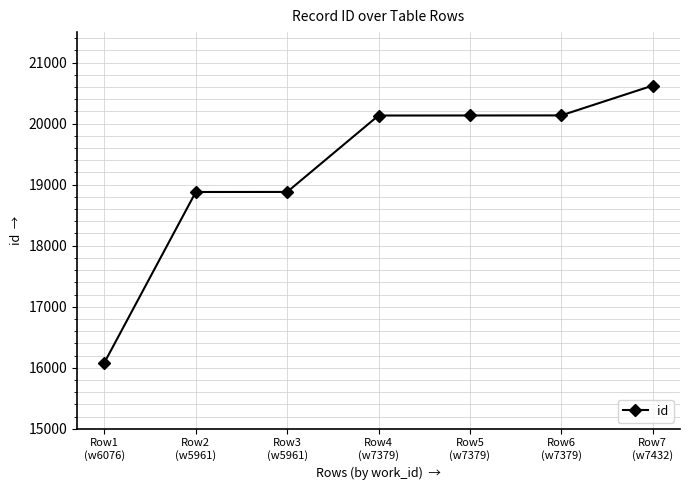

How many categories are shown in the chart?

7